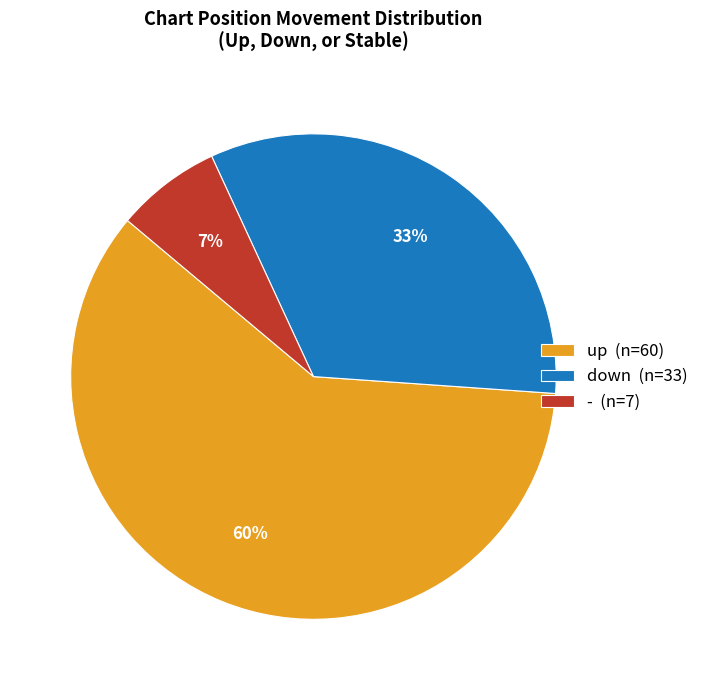

Which category accounts for the majority?

up